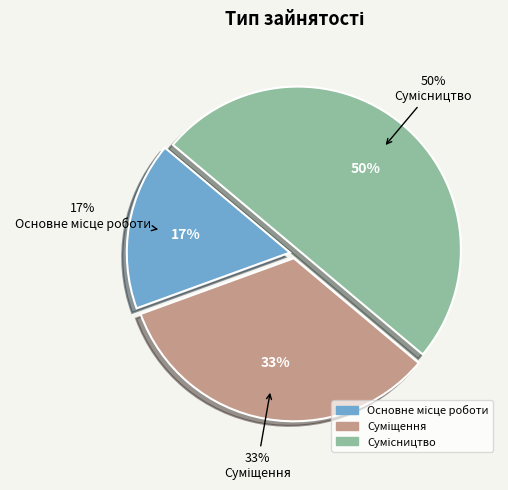

Which slice is the smallest?

Основне місце роботи